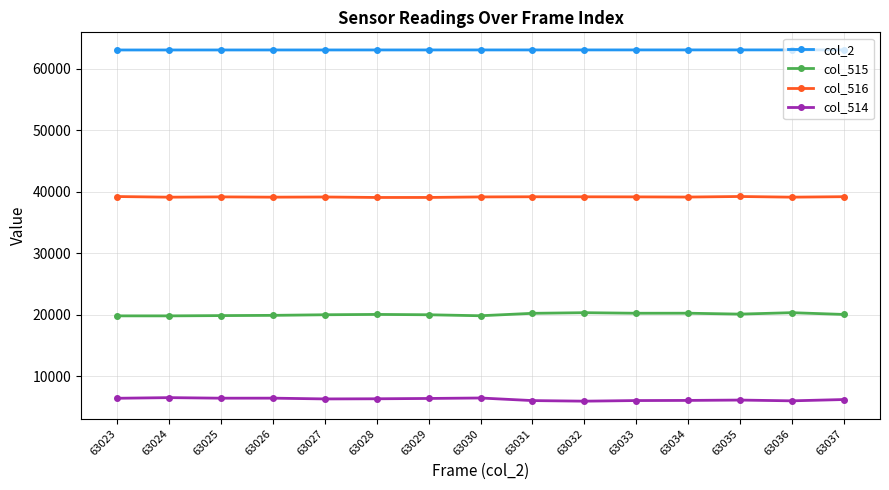

What is the average value of the col_515 series?

20083